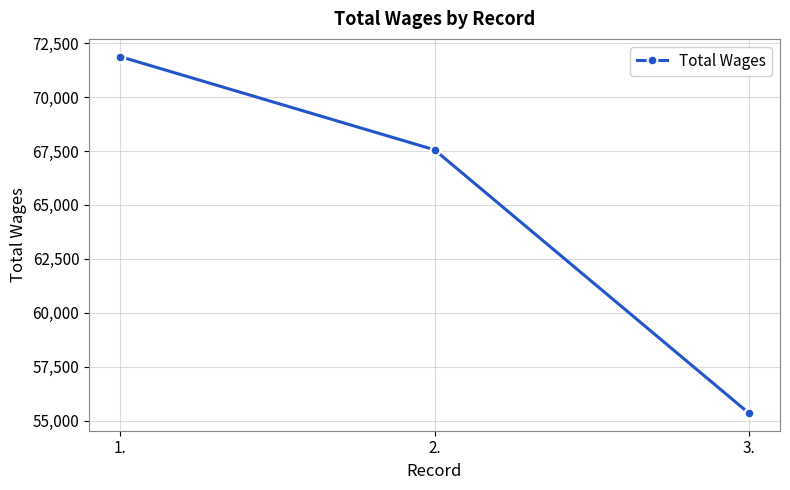

At which category does the chart reach its peak across all series?

1.